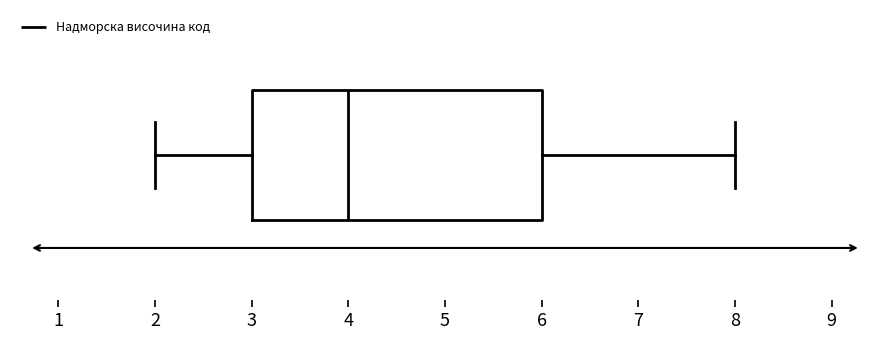

Read this box plot against the x-axis: the position of the median line, the range covered by the box, and the ends of both whiskers. The values are not printed on the chart, so give them approximately, as read against the axis.

median 4, box 3 to 6, whiskers 2 to 8